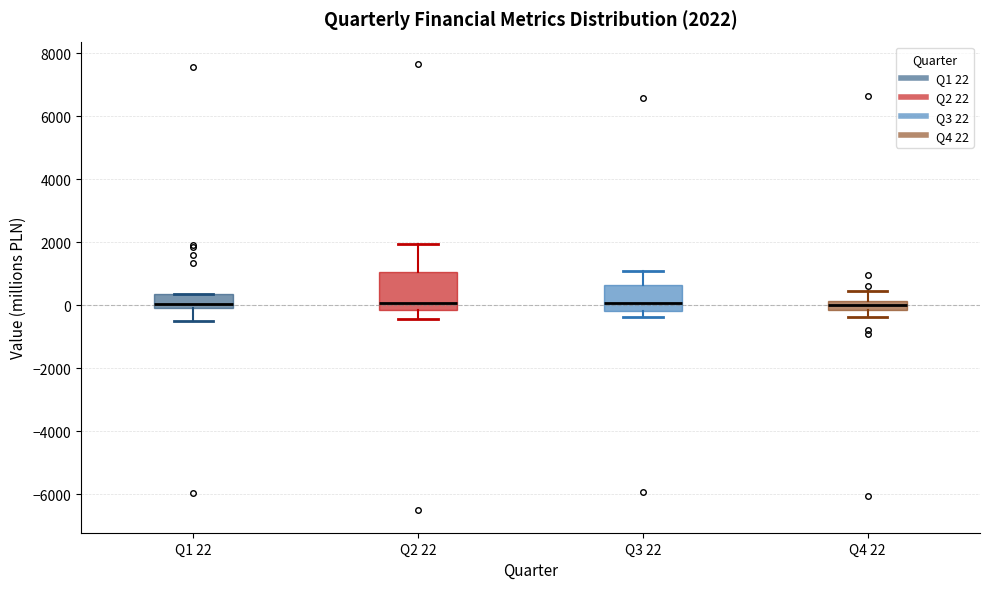

Which box is the tallest, from its lower edge to its upper edge?

Q2 22